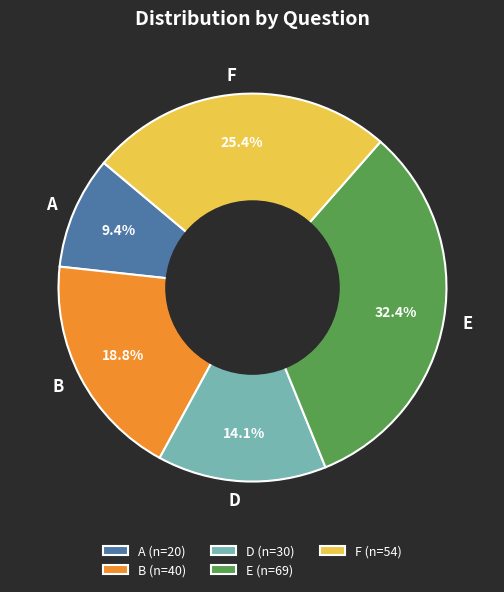

Approximately how many times larger is the value at E compared to F?

1.3